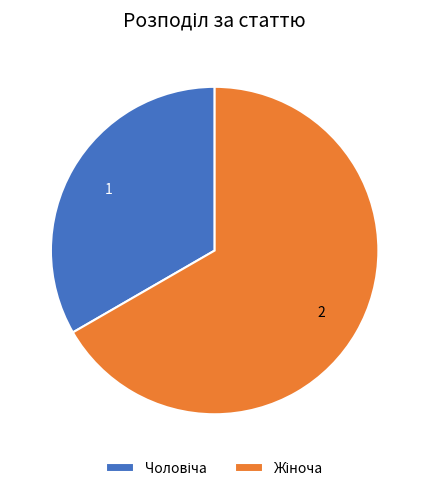

Is there a majority slice in this chart?

Yes